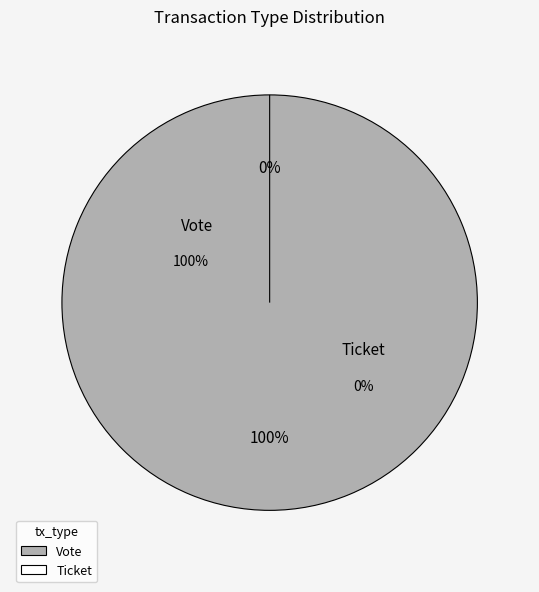

Combined, what portion of the pie is Ticket and Vote?

100.0%